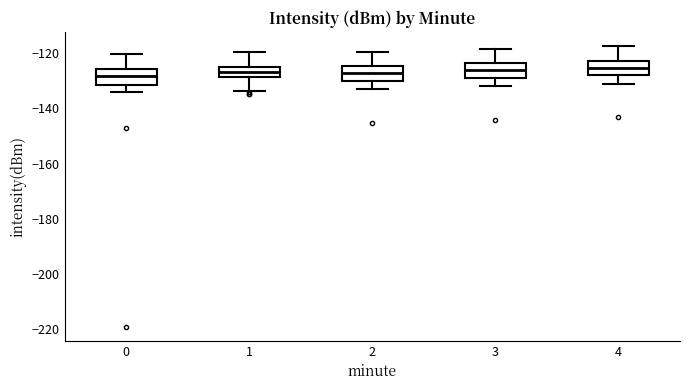

Where does the lower whisker of the box at x = 2 end on the y-axis? The values are not printed on the chart, so give them approximately, as read against the axis.

-134